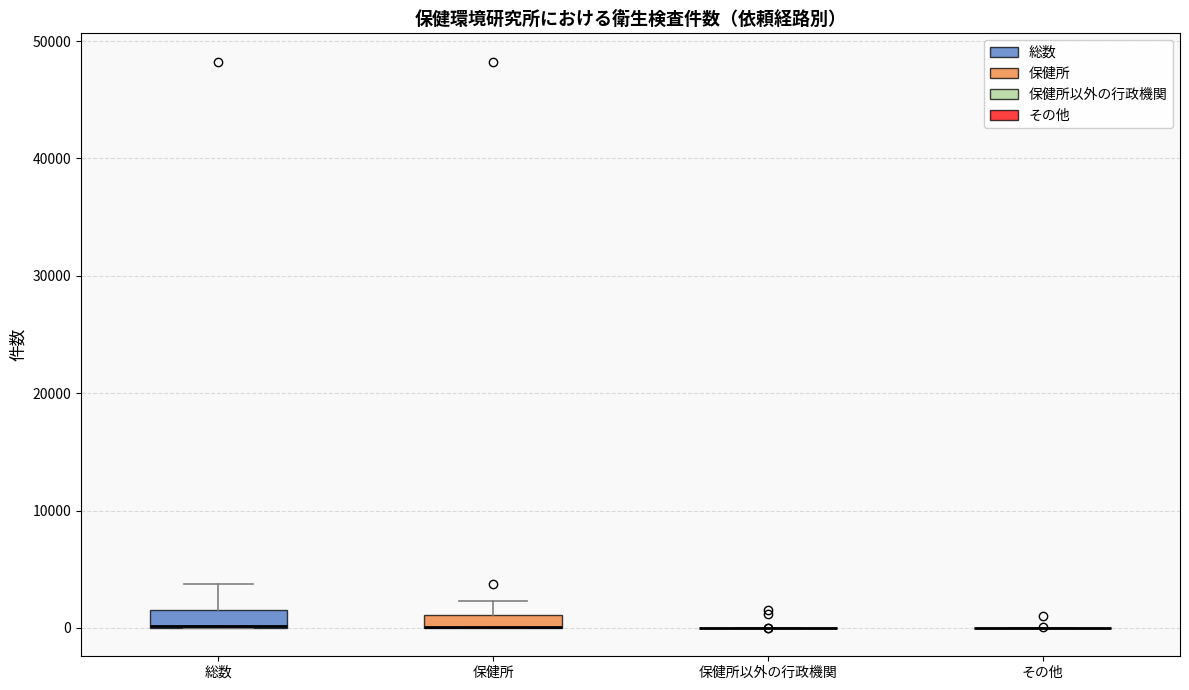

Where is the upper edge of the box for 保健所 on the y-axis? The values are not printed on the chart, so give them approximately, as read against the axis.

1000